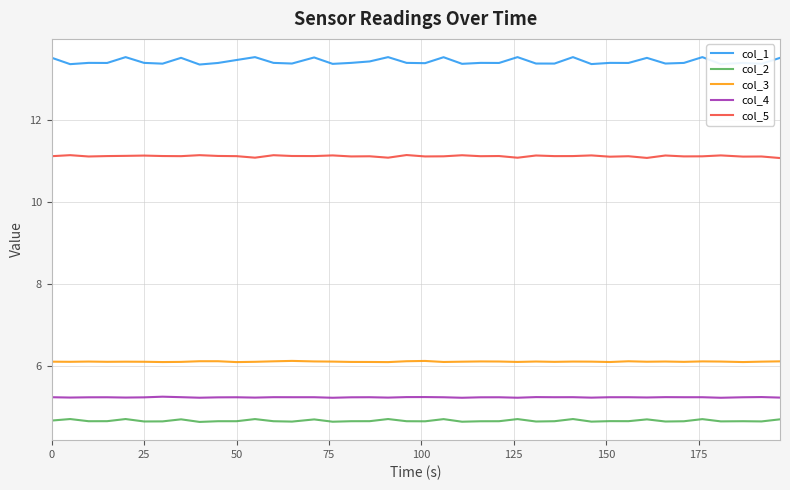

Which series has the widest spread of values?

col_1